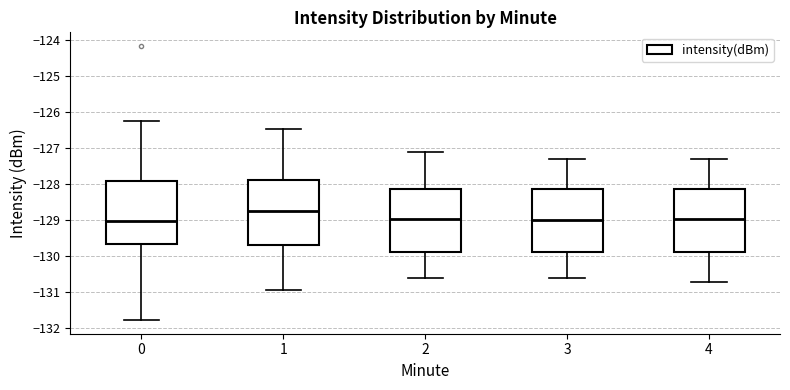

Reading left to right, transcribe this box plot: for each box, give where its median line is, the range the box spans, and where its two whiskers end, as read against the y-axis. The values are not printed on the chart, so give them approximately, as read against the axis.

0: median -129.0, box -129.7 to -127.9, whiskers -131.8 to -126.2
1: median -128.7, box -129.7 to -127.9, whiskers -130.9 to -126.5
2: median -128.9, box -129.9 to -128.1, whiskers -130.6 to -127.1
3: median -129.0, box -129.9 to -128.1, whiskers -130.6 to -127.3
4: median -128.9, box -129.9 to -128.1, whiskers -130.7 to -127.3